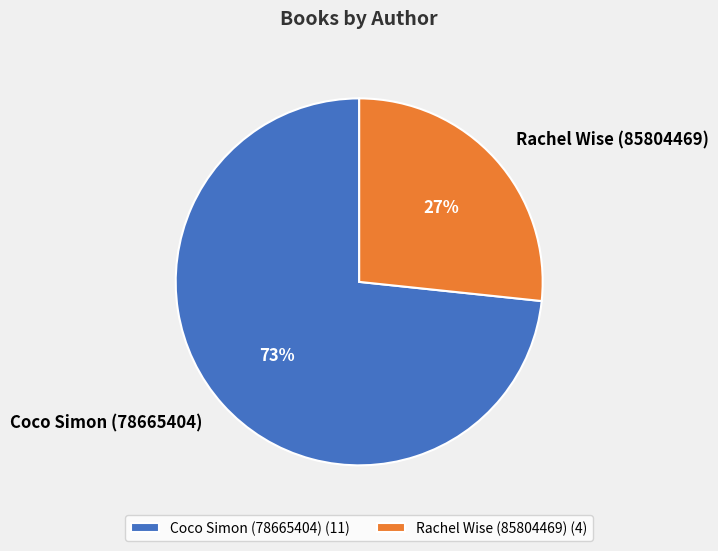

Which has a higher value, Coco Simon (78665404) or Rachel Wise (85804469)?

Coco Simon (78665404)